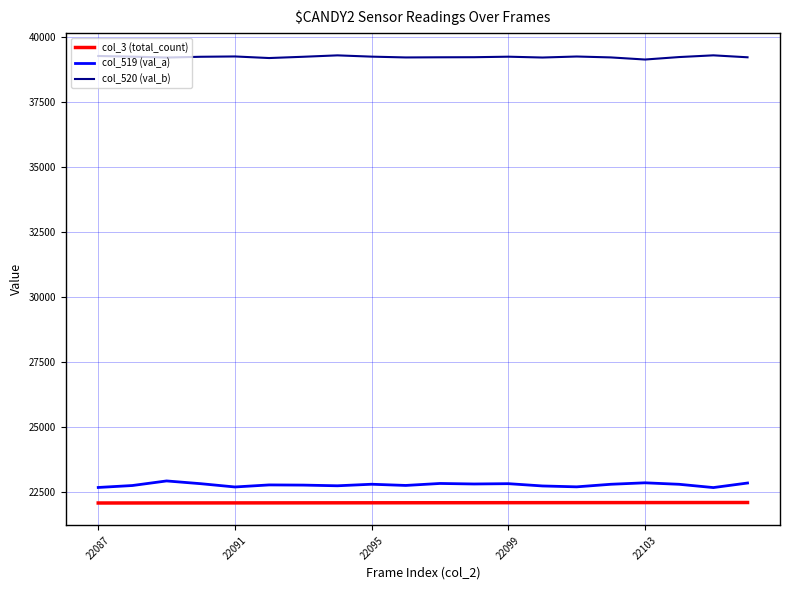

What is the greatest value displayed?

39295